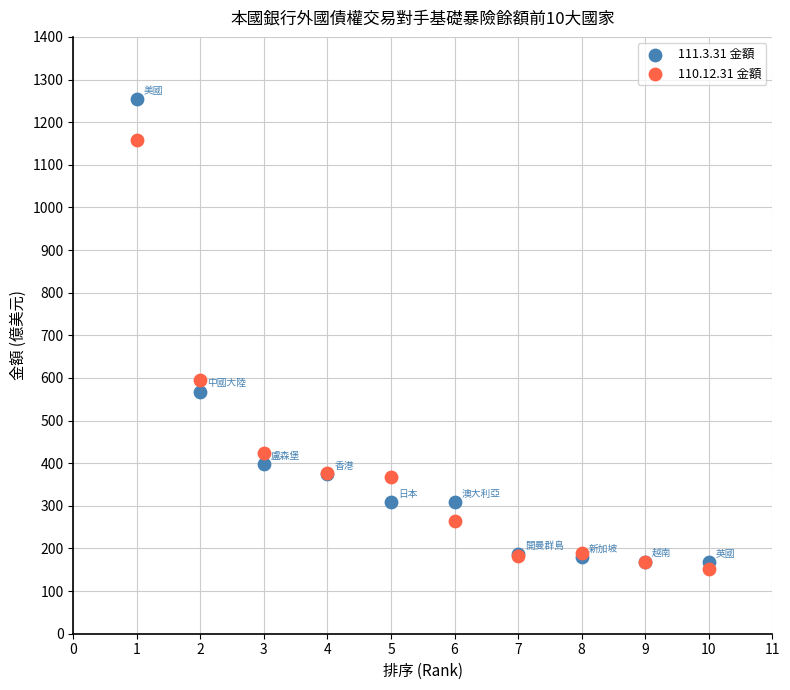

Which series contains the lowest Y value?

110.12.31 金額